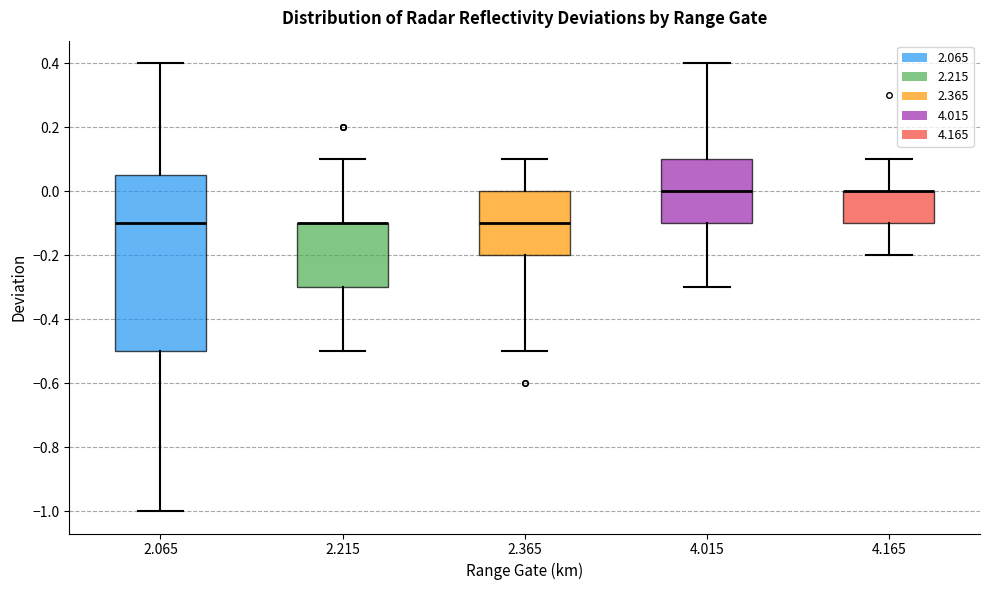

Reading left to right, transcribe this box plot: for each box, give where its median line is, the range the box spans, and where its two whiskers end, as read against the y-axis. The values are not printed on the chart, so give them approximately, as read against the axis.

2.065: median -0.10, box -0.50 to 0.06, whiskers -1.00 to 0.40
2.215: median -0.10 (drawn on the box's upper edge), box -0.30 to -0.10, whiskers -0.50 to 0.10
2.365: median -0.10, box -0.20 to 0.00, whiskers -0.50 to 0.10
4.015: median 0.00, box -0.10 to 0.10, whiskers -0.30 to 0.40
4.165: median 0.00 (drawn on the box's upper edge), box -0.10 to 0.00, whiskers -0.20 to 0.10